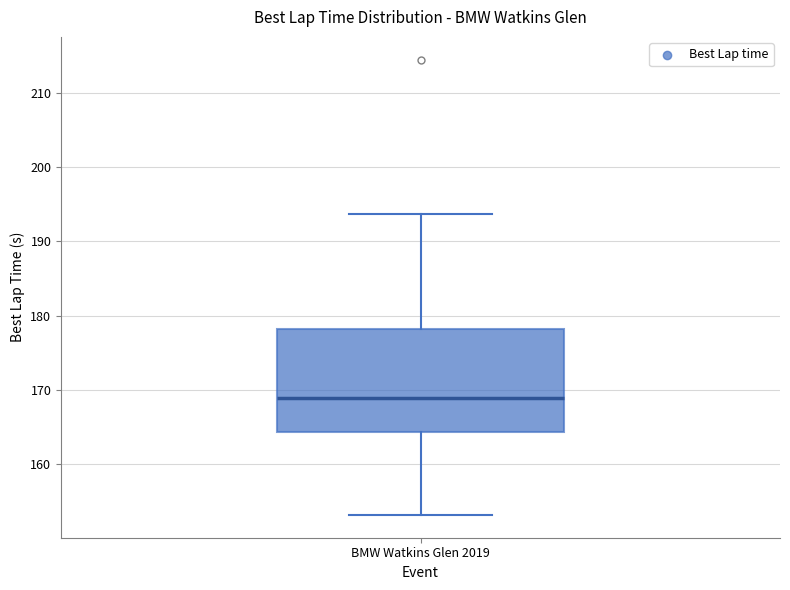

Where does the lower whisker of the box for BMW Watkins Glen 2019 end on the y-axis? The values are not printed on the chart, so give them approximately, as read against the axis.

153